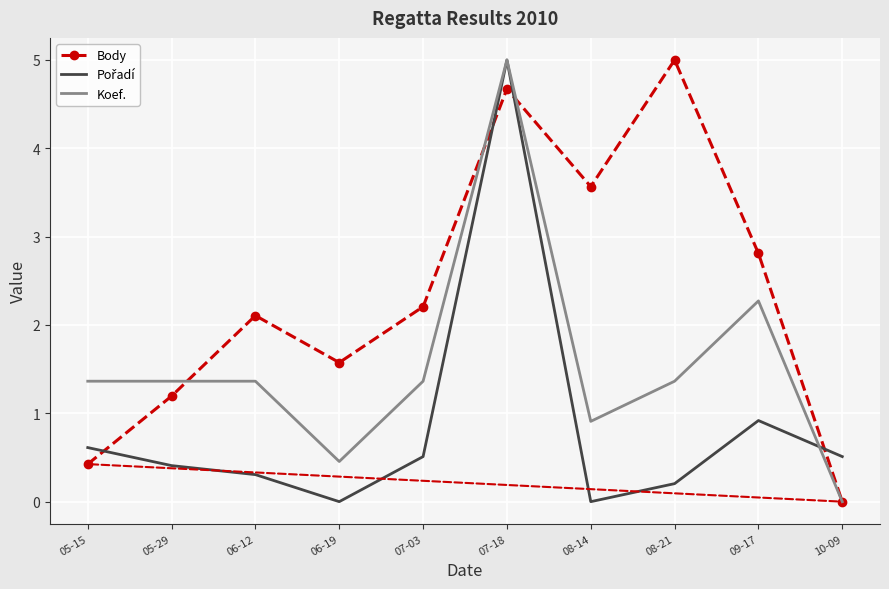

At which label does Koef. reach its minimum?

10-09